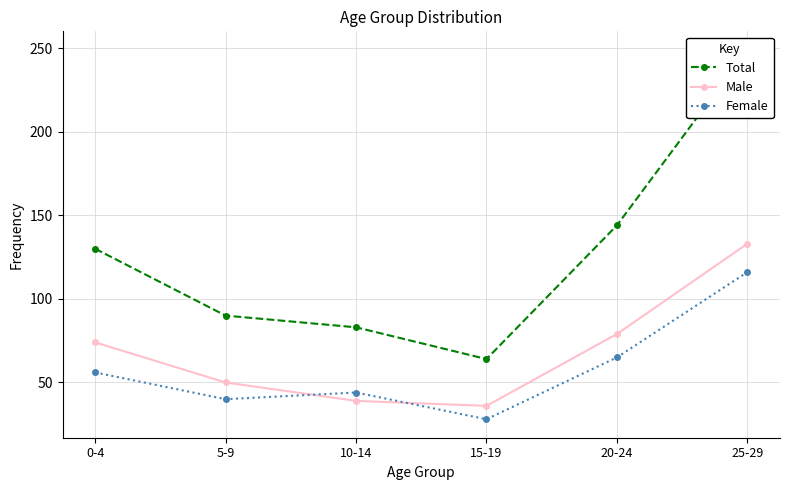

How many intersections are there between Female and Male?

2